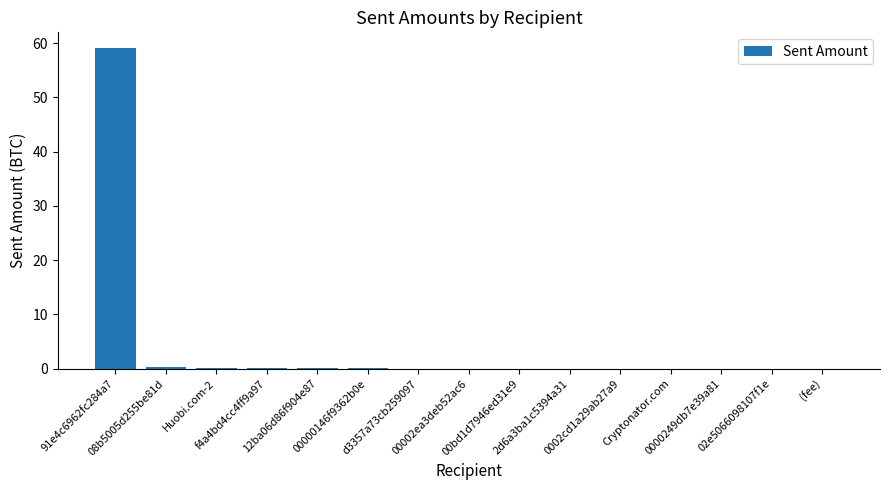

At which category does the chart reach its peak across all series?

91e4c6962fc284a7